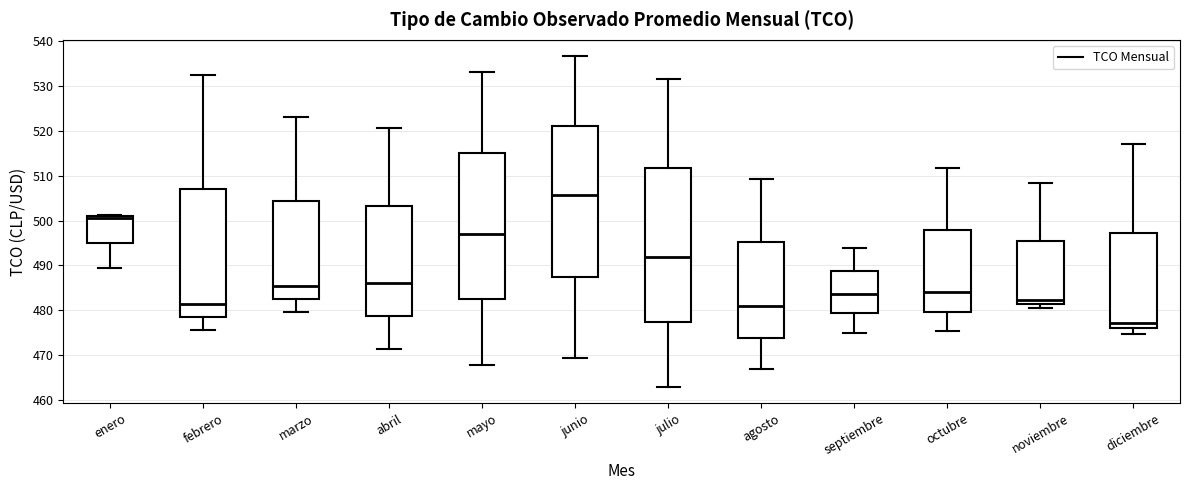

Where is the upper edge of the box for septiembre on the y-axis? The values are not printed on the chart, so give them approximately, as read against the axis.

489